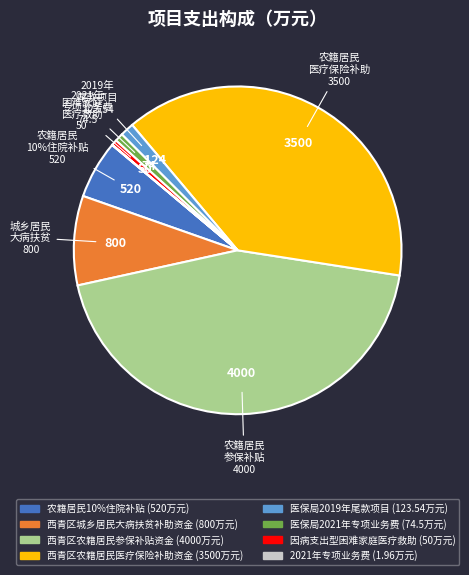

To the nearest percent, what is the difference between the largest and smallest slice percentages?

44%